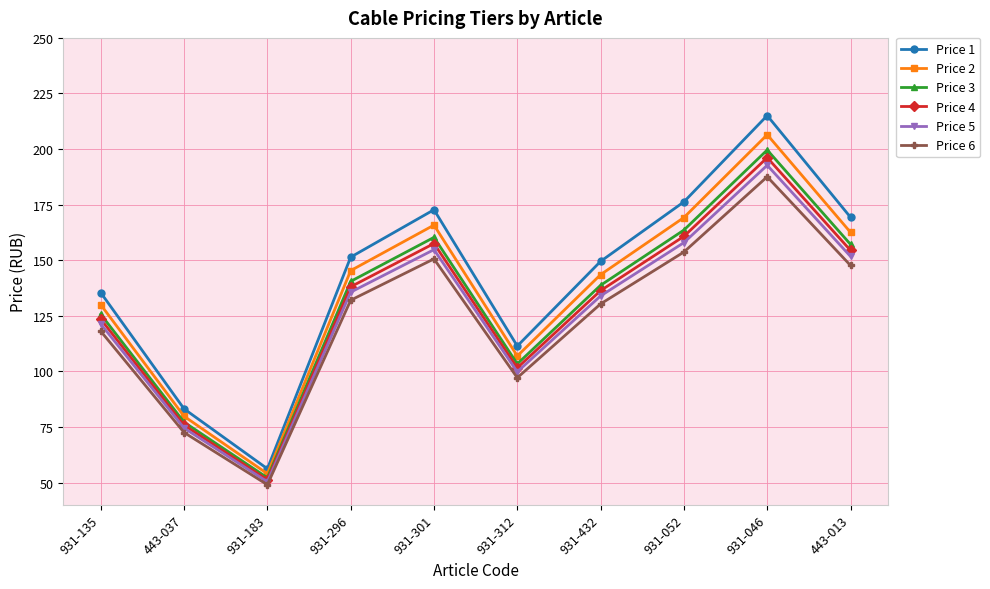

True or false: Price 3 has a value of 104.7 at 931-046.

False